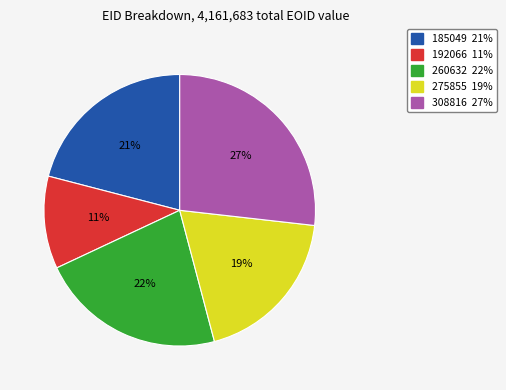

Combined, do 275855 and 185049 account for over 50%?

No